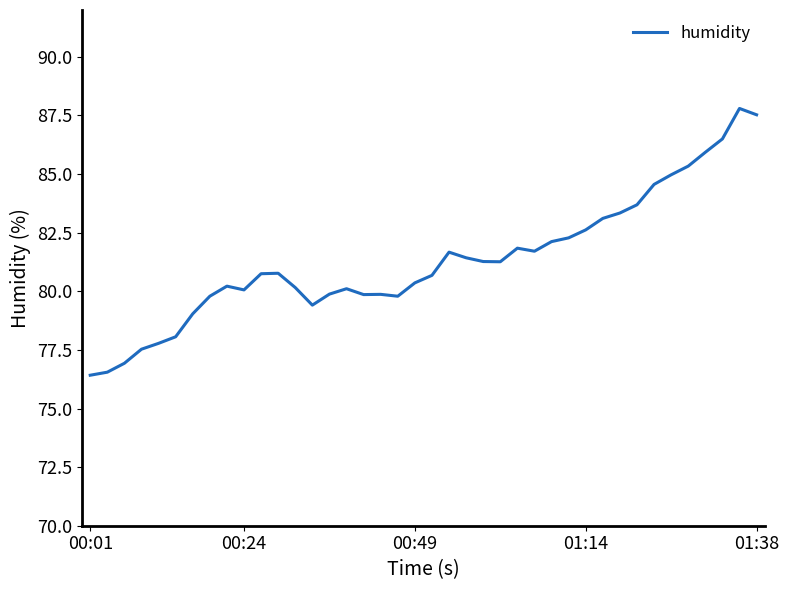

What is the minimum value shown in the chart?

76.4